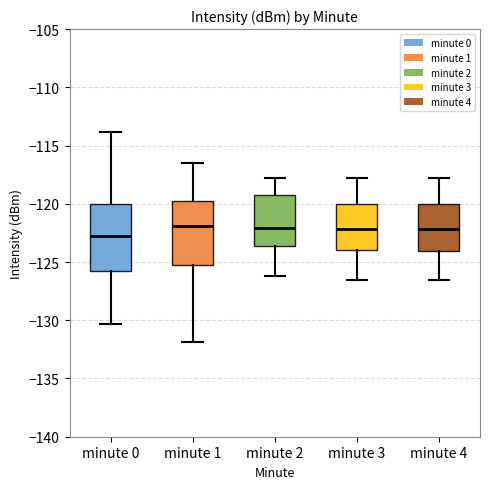

Reading left to right, transcribe this box plot: for each box, give where its median line is, the range the box spans, and where its two whiskers end, as read against the y-axis. The values are not printed on the chart, so give them approximately, as read against the axis.

minute 0: median -123.0, box -126.0 to -120.0, whiskers -130.5 to -114.0
minute 1: median -122.0, box -125.0 to -120.0, whiskers -132.0 to -116.5
minute 2: median -122.0, box -123.5 to -119.0, whiskers -126.0 to -118.0
minute 3: median -122.0, box -124.0 to -120.0, whiskers -126.5 to -118.0
minute 4: median -122.0, box -124.0 to -120.0, whiskers -126.5 to -118.0